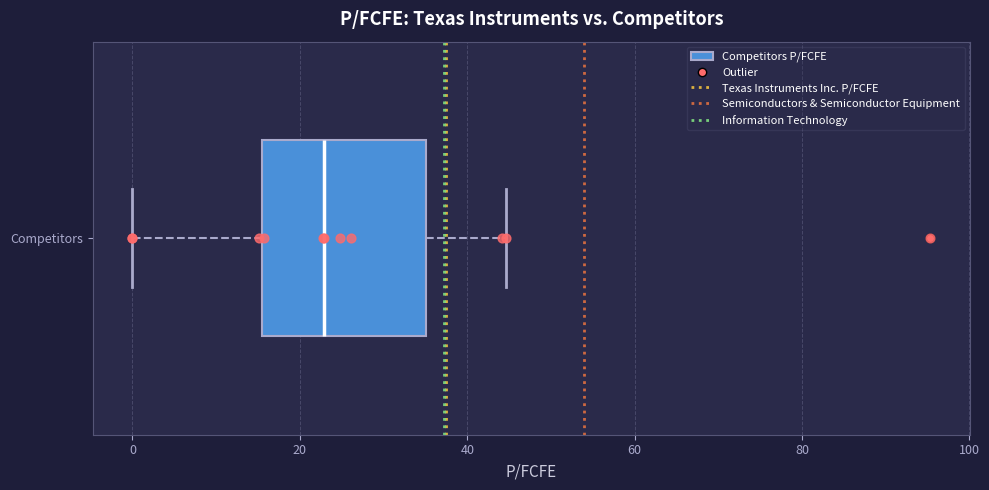

Read this box plot against the x-axis: the position of the median line, the range covered by the box, and the ends of both whiskers. The values are not printed on the chart, so give them approximately, as read against the axis.

median 22, box 16 to 36, whiskers 0 to 44